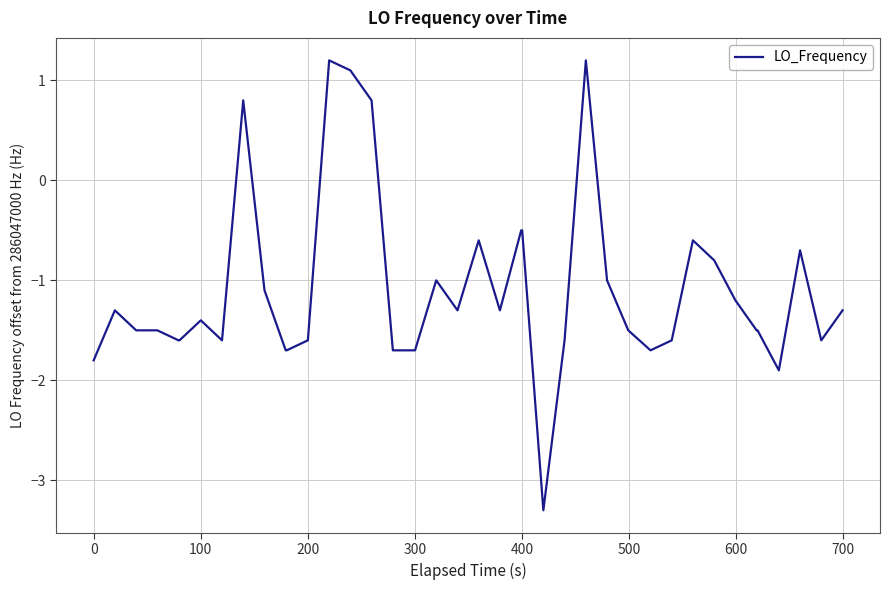

How many categories are shown in the chart?

40